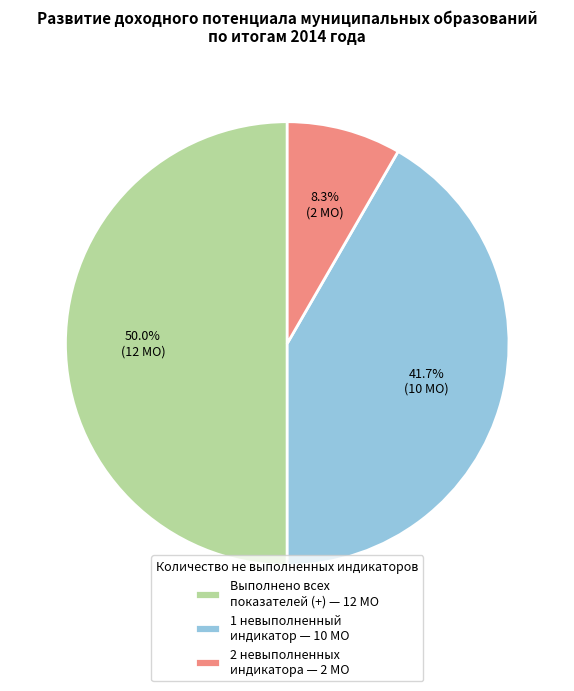

What portion of the pie excludes Выполнено всех показателей (+) — 12 МО?

50.0%